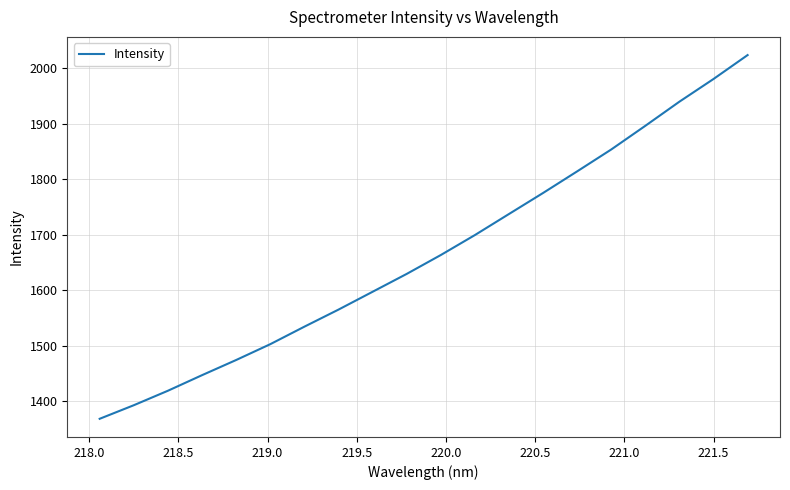

What is the difference between the maximum and minimum values?

655.1